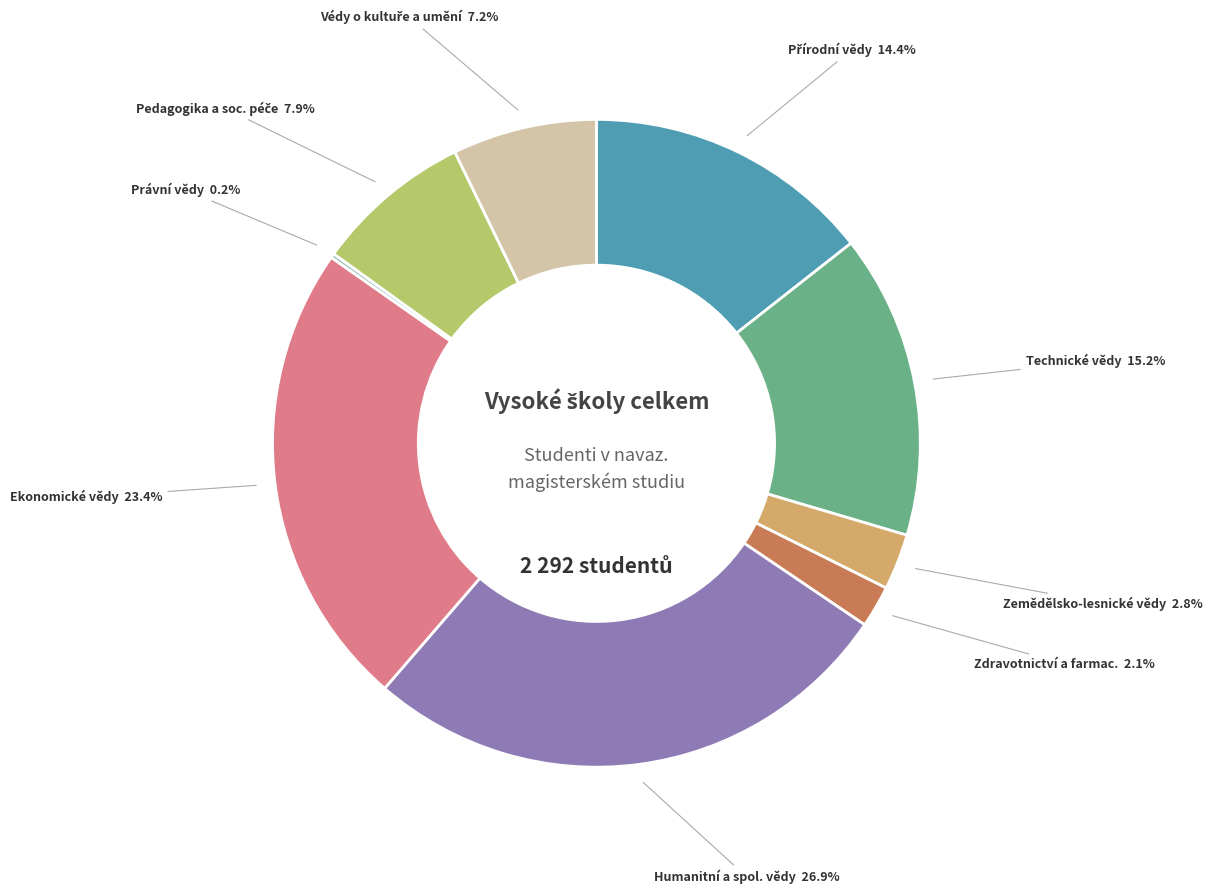

Is there any slice that represents more than half of the pie?

No